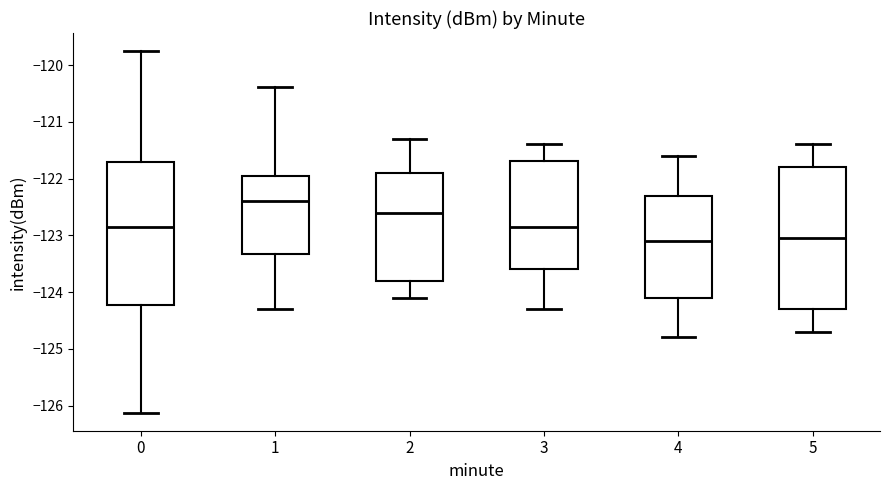

Where is the upper edge of the box at x = 3 on the y-axis? The values are not printed on the chart, so give them approximately, as read against the axis.

-121.7